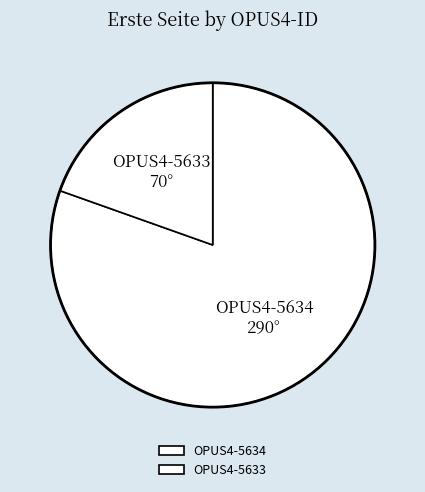

Which has a higher value, OPUS4-5633 or OPUS4-5634?

OPUS4-5634